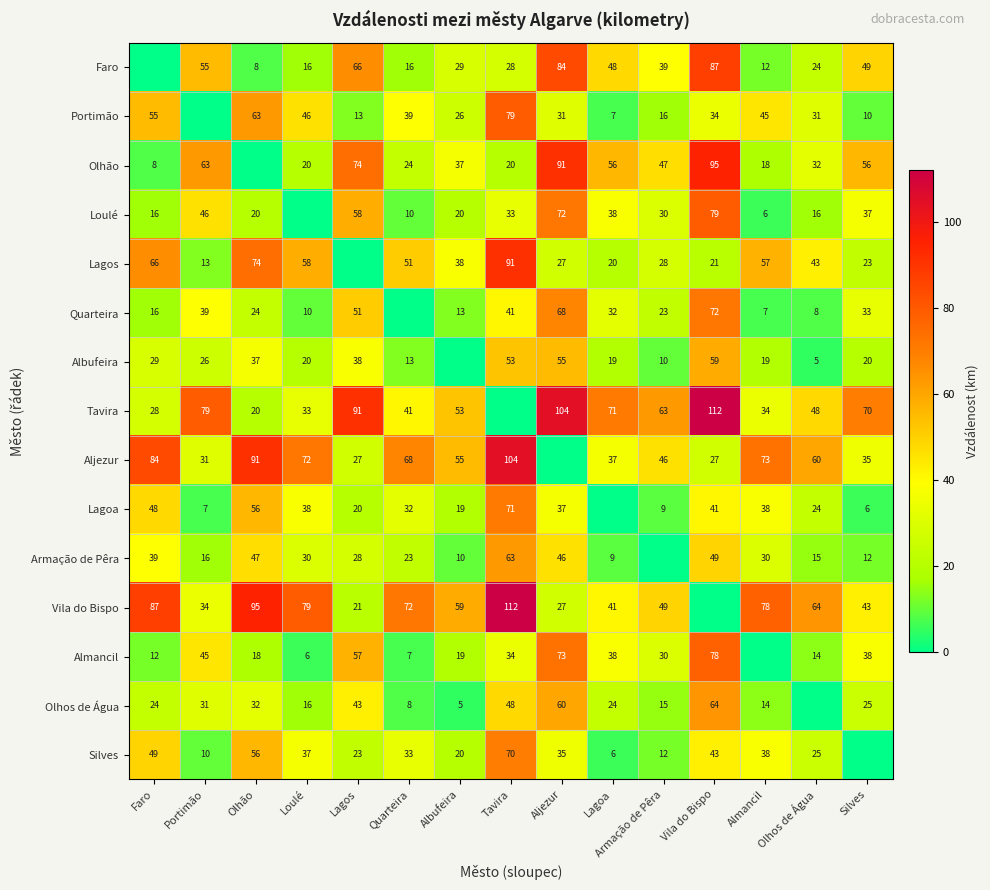

Is the value of Quarteira at Olhão greater than the value of Vila do Bispo at Loulé?

No